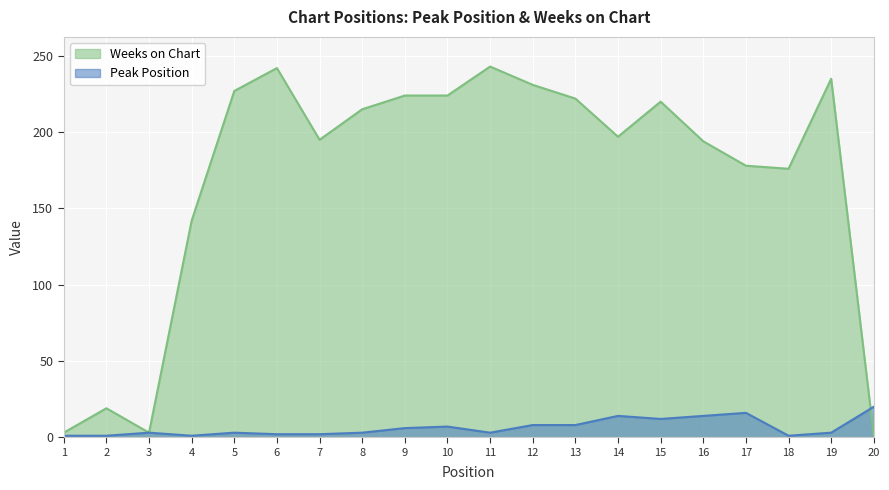

The Peak Position series shows 14 at 16. True or false?

True